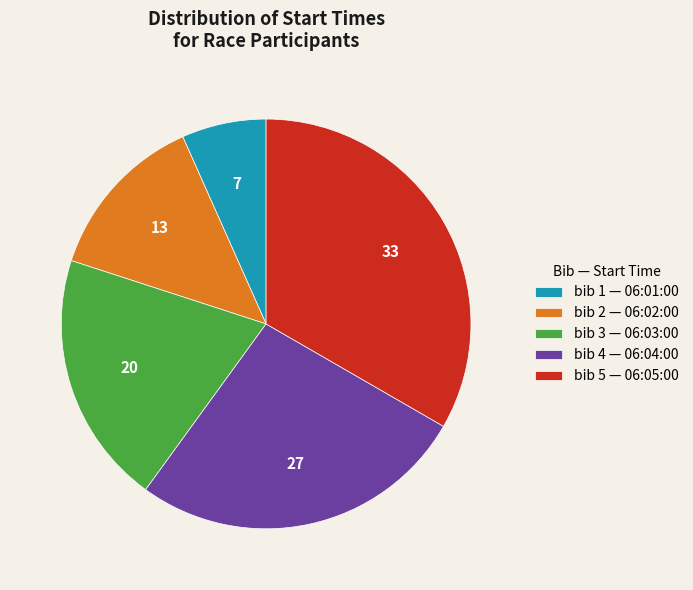

Between bib 1 — 06:01:00 and bib 4 — 06:04:00, which is larger?

bib 4 — 06:04:00